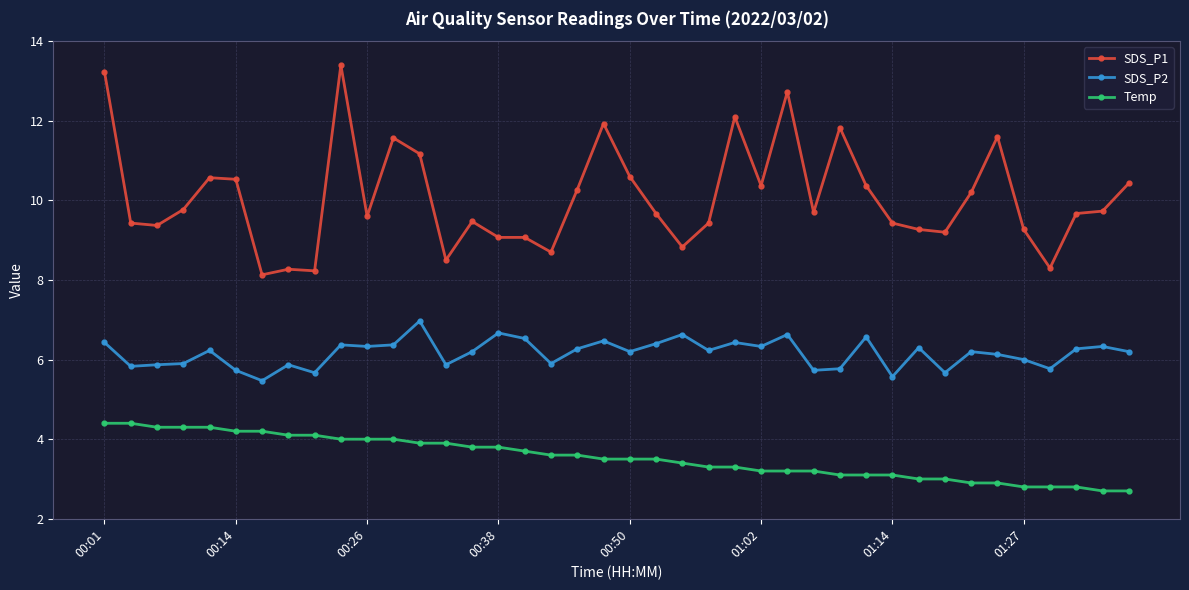

True or false: SDS_P2 and SDS_P1 cross at least once.

False